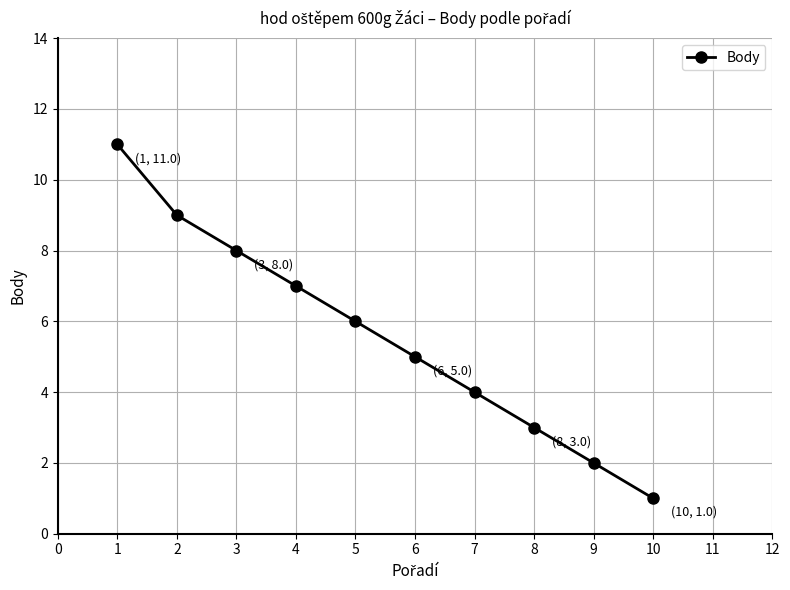

How many lines are shown in the chart?

1